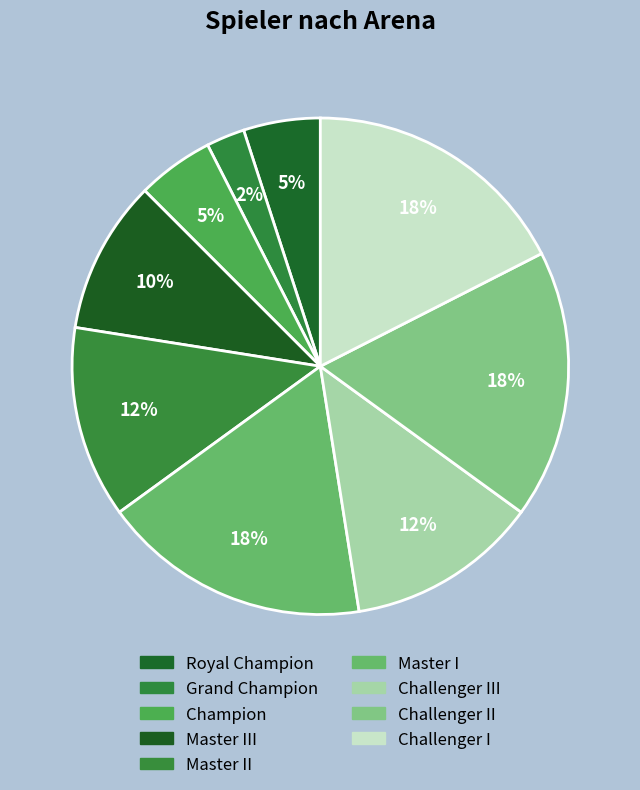

How many segments does this pie chart have?

9